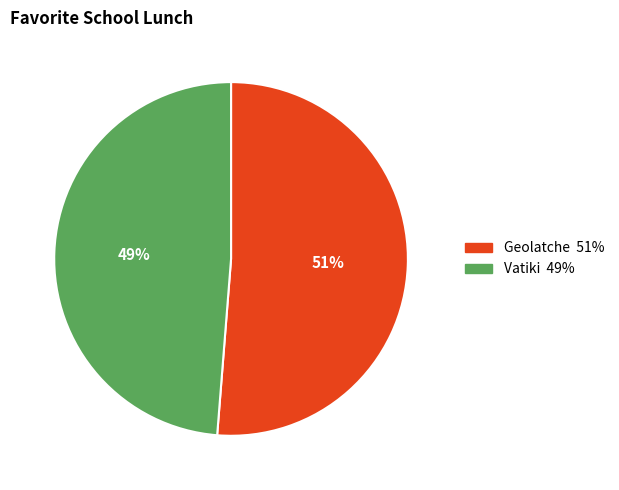

What percentage is the Geolatche slice, to the nearest percent?

51%